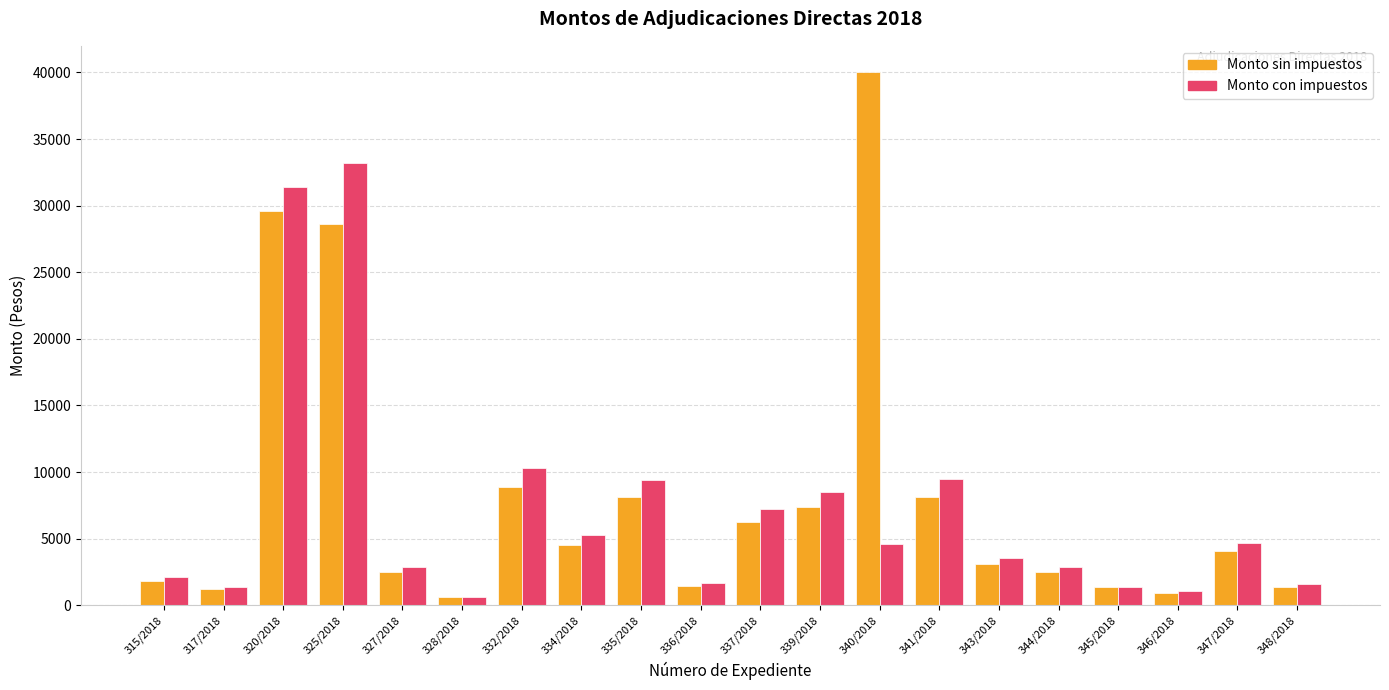

How many data points in Monto sin impuestos are less than 4057?

10